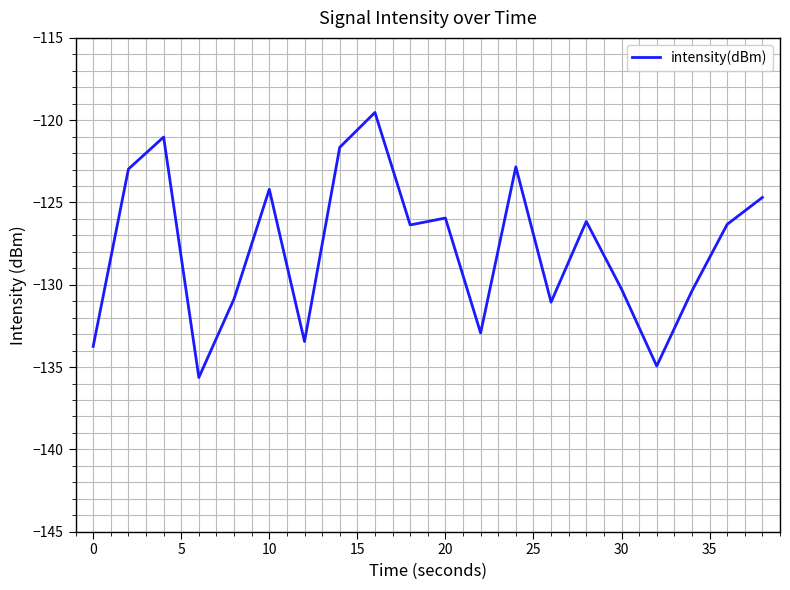

What is the smallest value displayed?

-135.6